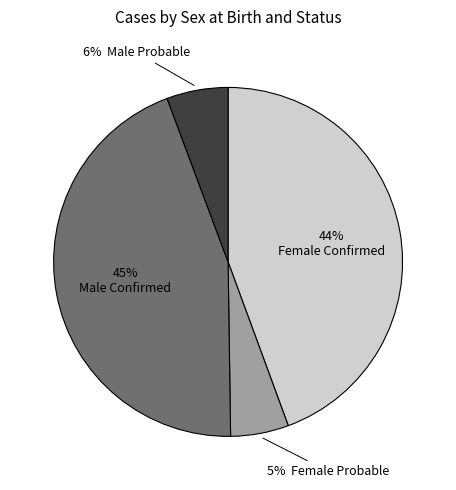

To the nearest percent, what is the average slice percentage?

25%